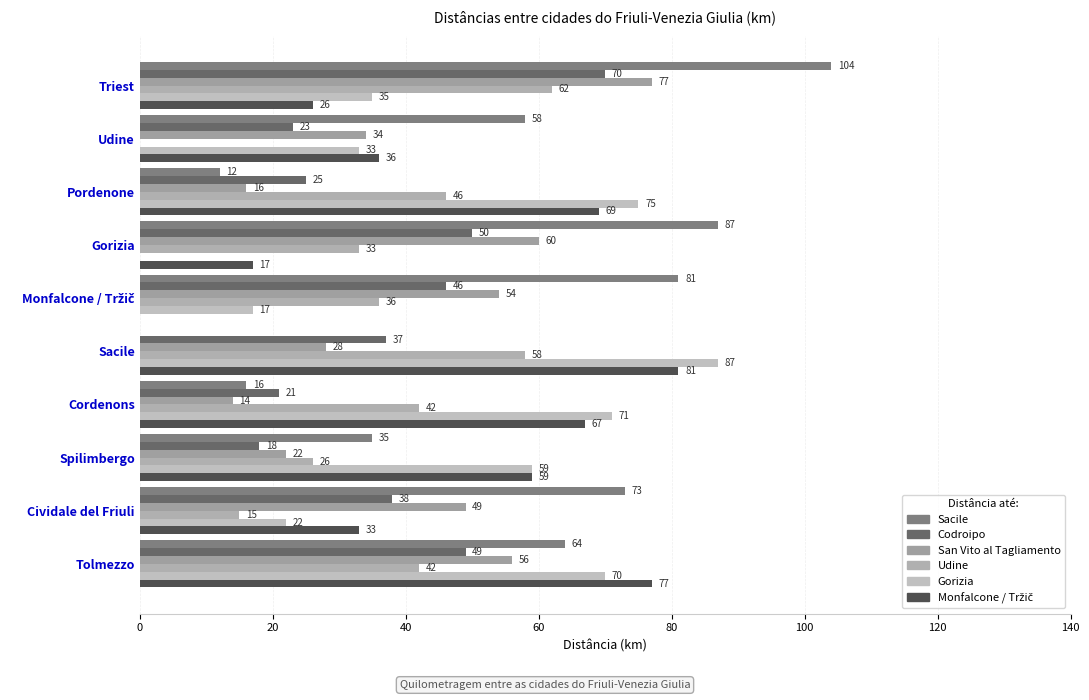

What is the highest value of the San Vito al Tagliamento series?

77